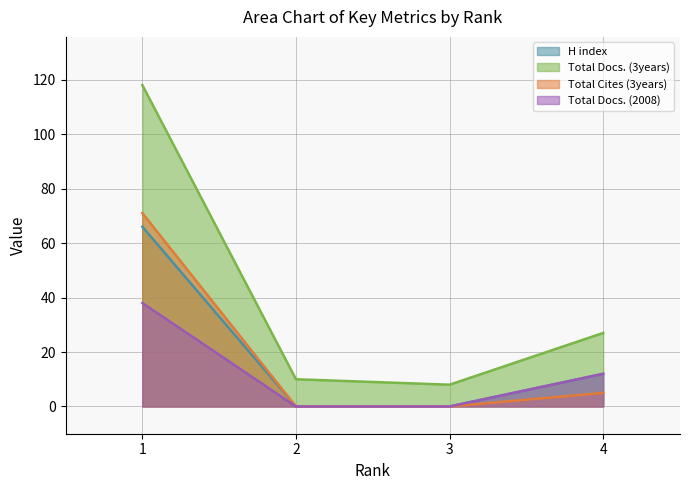

Which series changed the most between 1 and 4?

Total Docs. (3years)